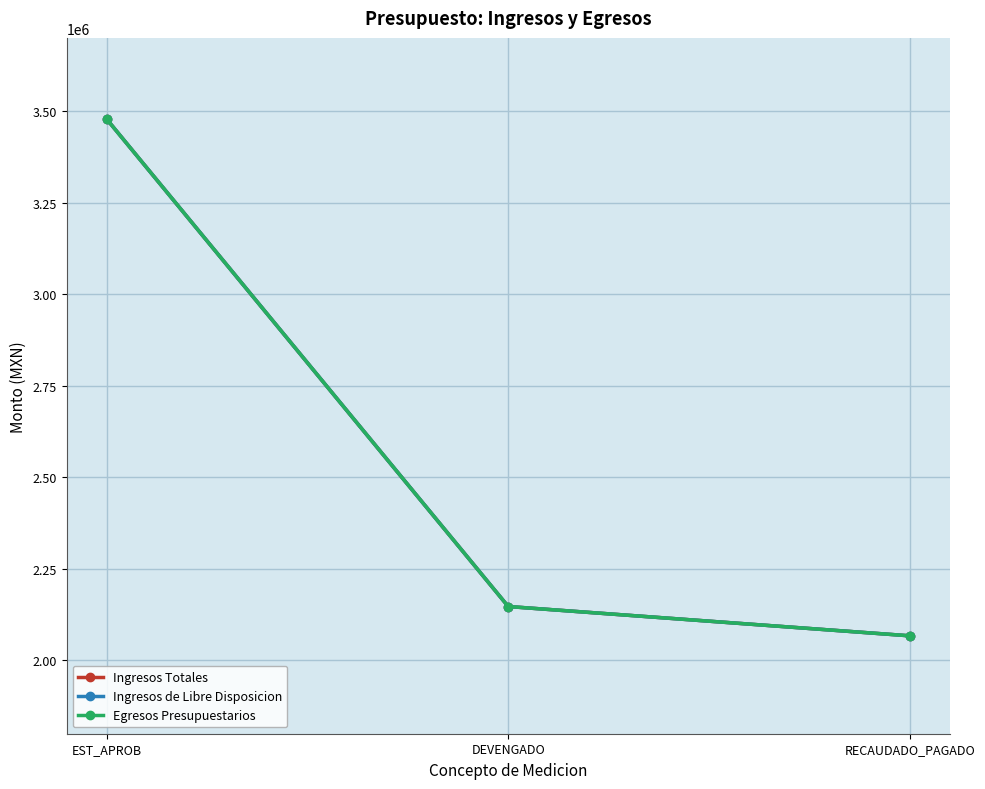

Does the chart have visible grid lines?

Yes